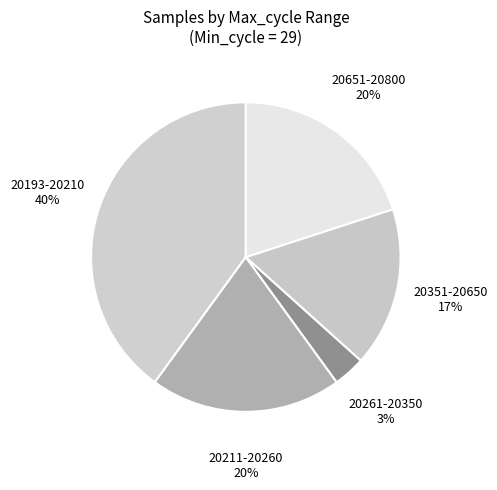

True or false: 20261-20350 accounts for 12% of the total.

False